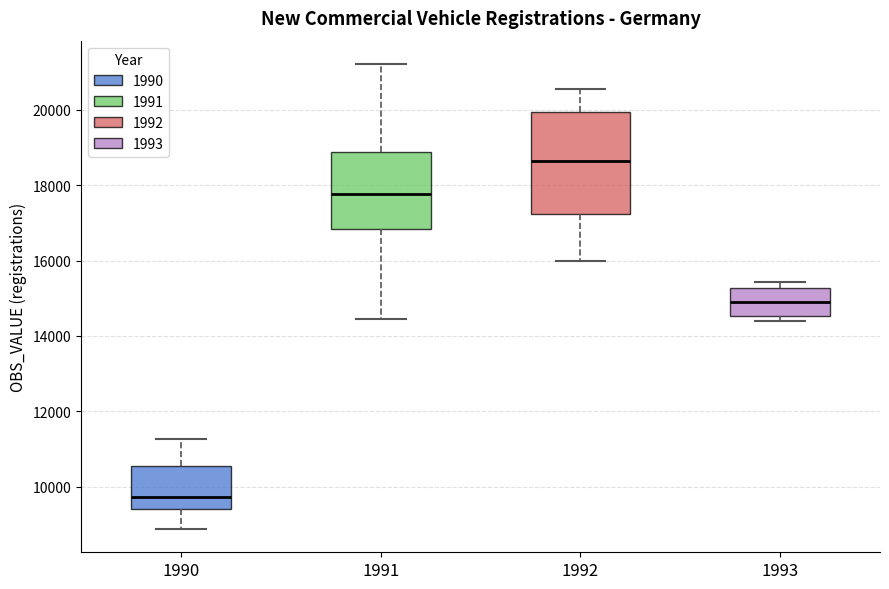

Which box's median line is the highest?

1992